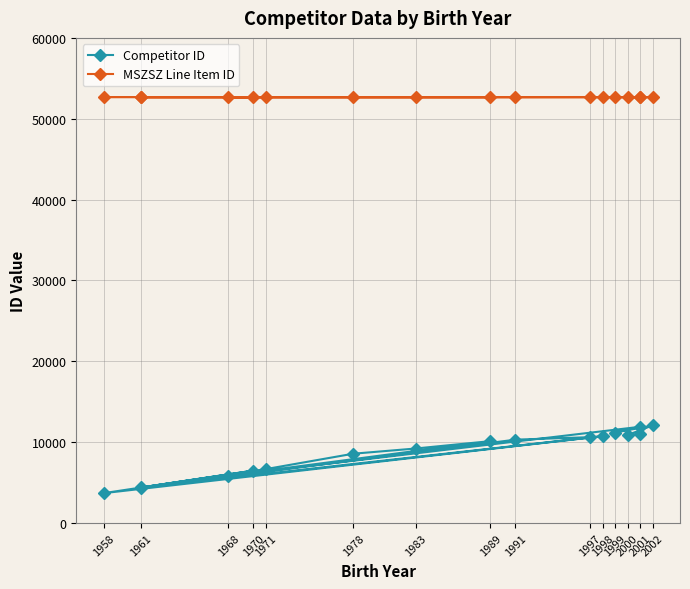

Reading left to right, what are all the values shown in this chart?

Competitor ID: 10967	10883	12075	11188	11907	5880	10131	9219	8575	6674	4401	6489	3699	10748	4383	10314	10622
MSZSZ Line Item ID: 52678	52678	52678	52678	52678	52679	52679	52679	52679	52679	52679	52679	52679	52679	52679	52679	52687